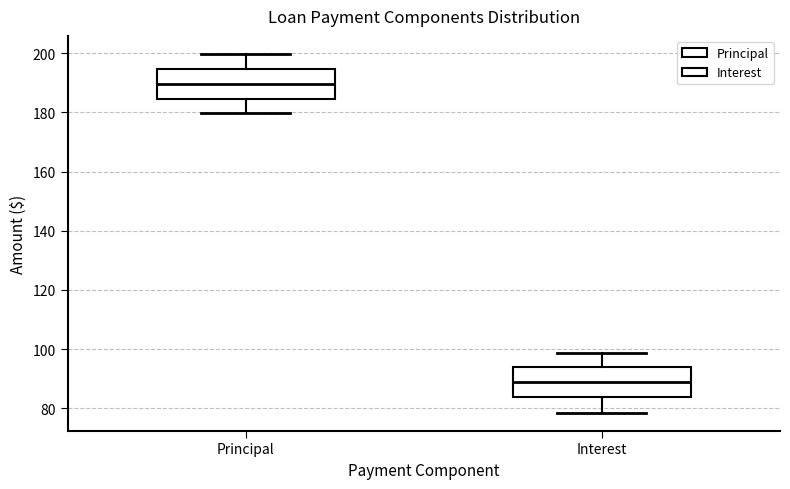

Where does the median line of the box for Principal sit on the y-axis? The values are not printed on the chart, so give them approximately, as read against the axis.

190